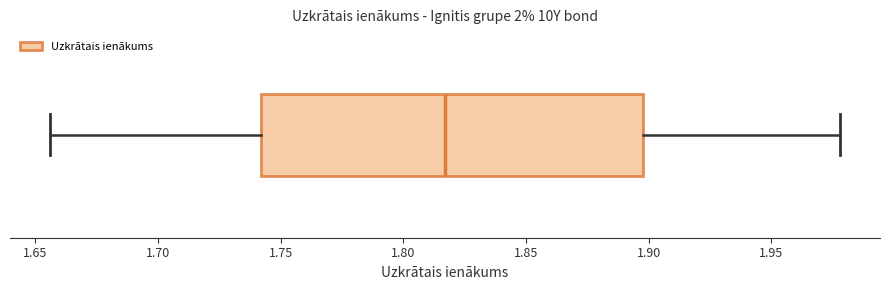

Transcribe this box plot: give where the median line is, the range the box spans, and where the two whiskers end, as read against the x-axis. The values are not printed on the chart, so give them approximately, as read against the axis.

median 1.815, box 1.740 to 1.900, whiskers 1.655 to 1.980